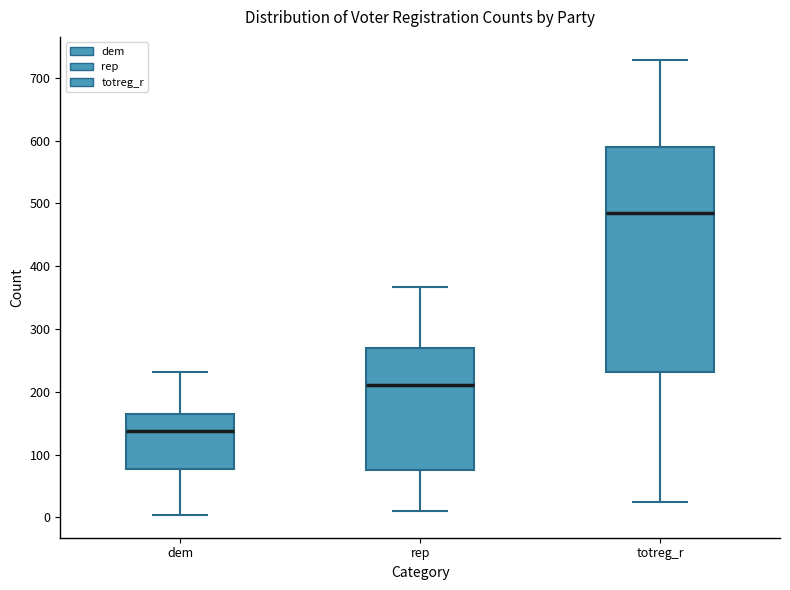

Which box has the lowest median line?

dem